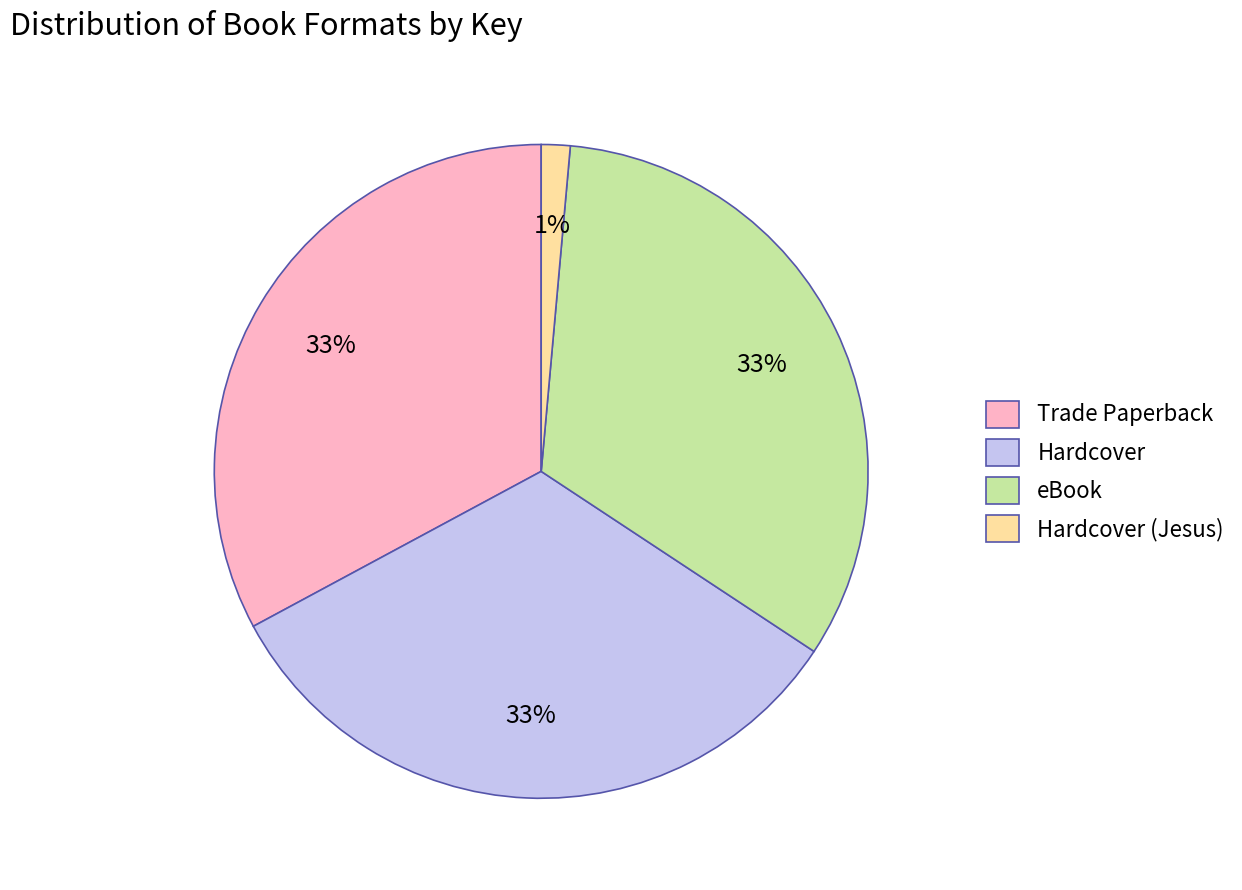

What percentage is the Hardcover slice, to the nearest percent?

33%